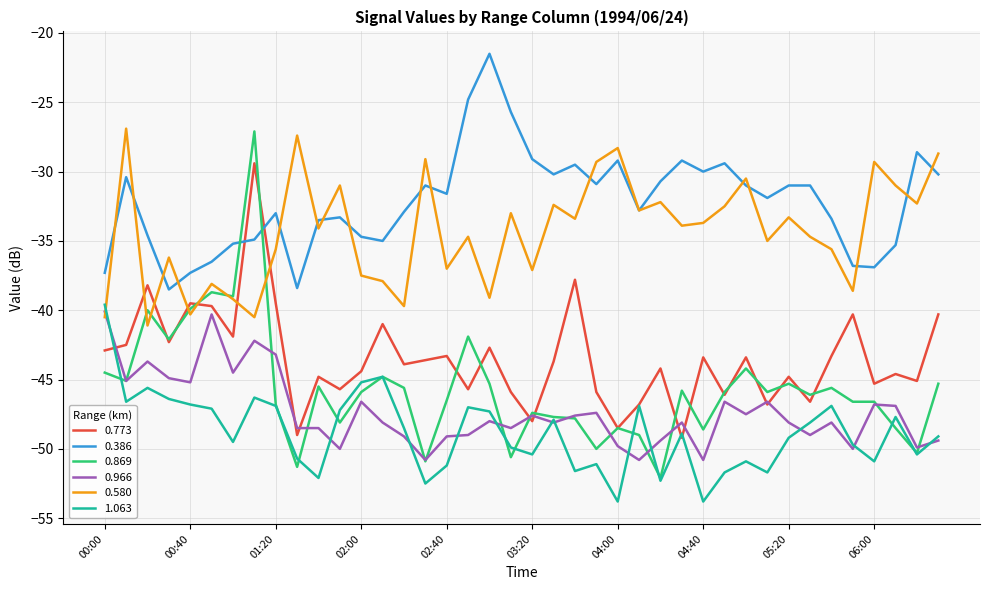

Which series has the largest total across all categories?

0.386